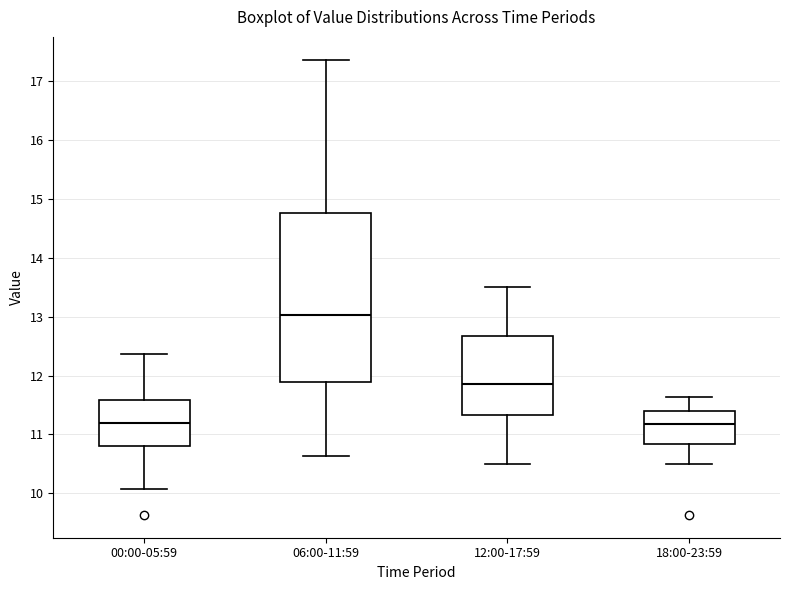

Comparing the boxes themselves (not the whiskers), which one is the tallest?

06:00-11:59